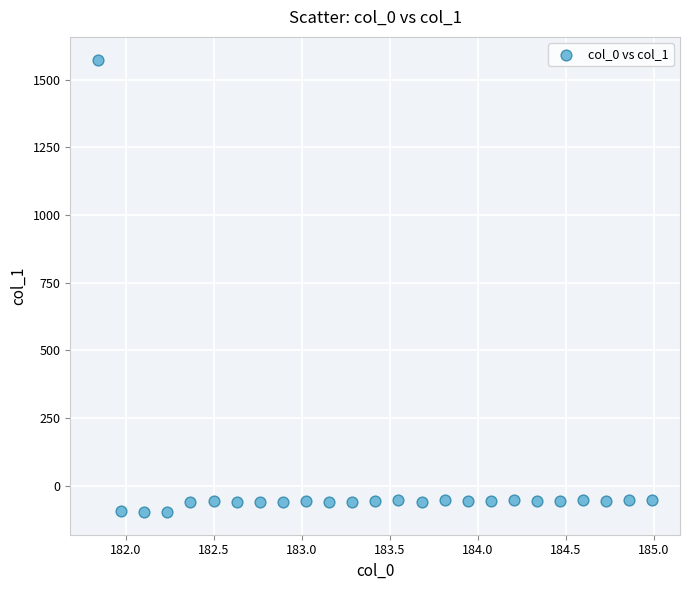

What is the range of Y values (max minus min)?

1672.1